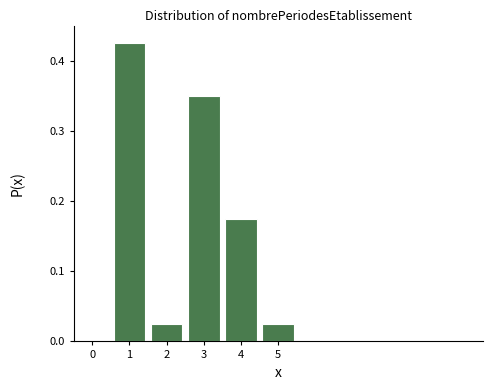

Between 3 and 5, which is larger?

3